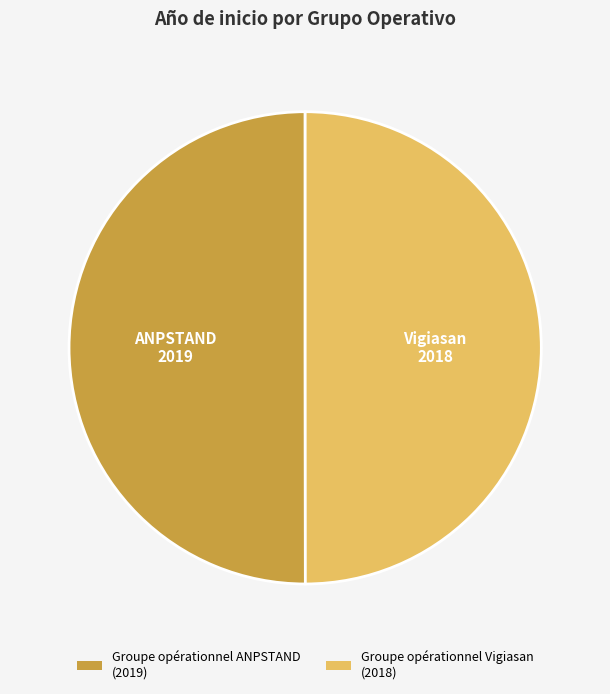

Is it true that Groupe opérationnel Vigiasan (2018) is 43% of the pie?

False